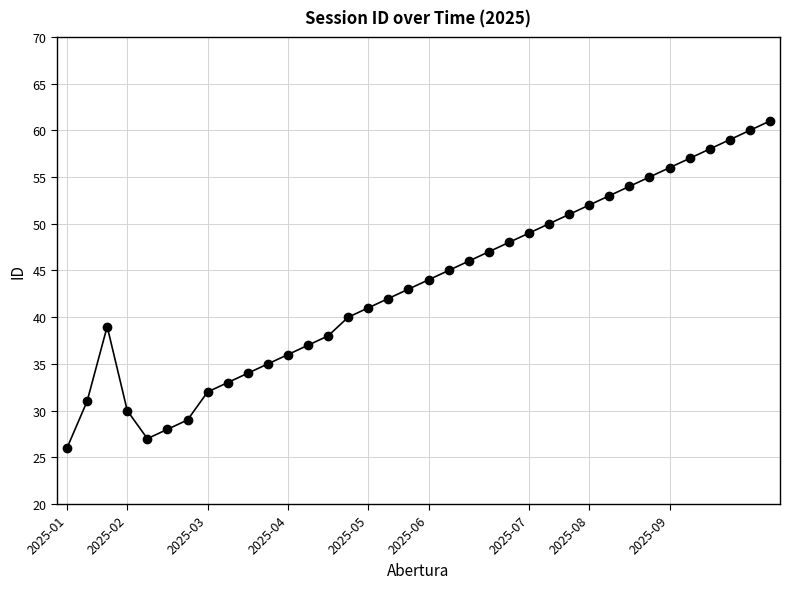

What is the average value?

44